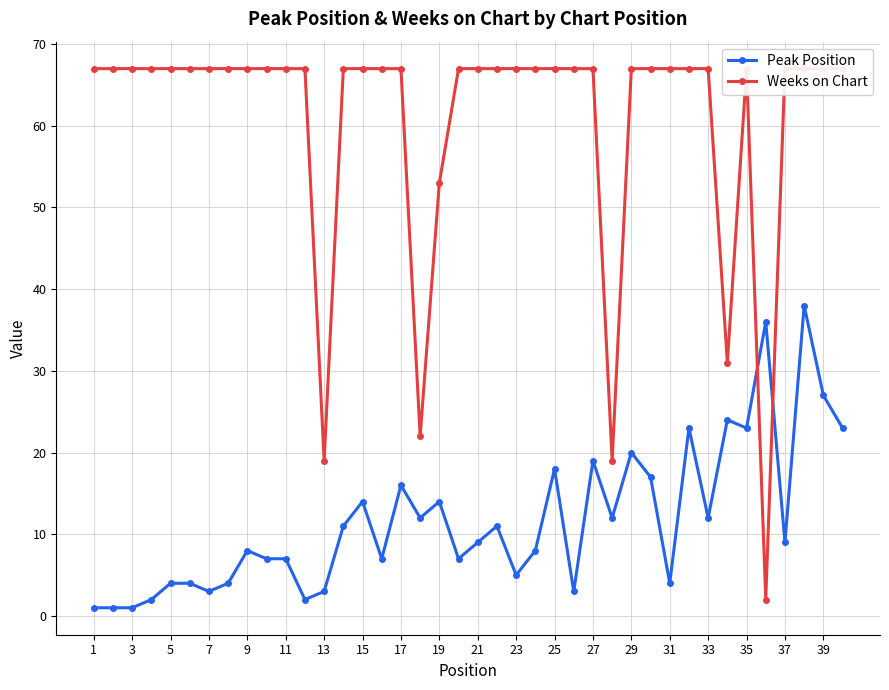

What is the average value of the Peak Position series?

12